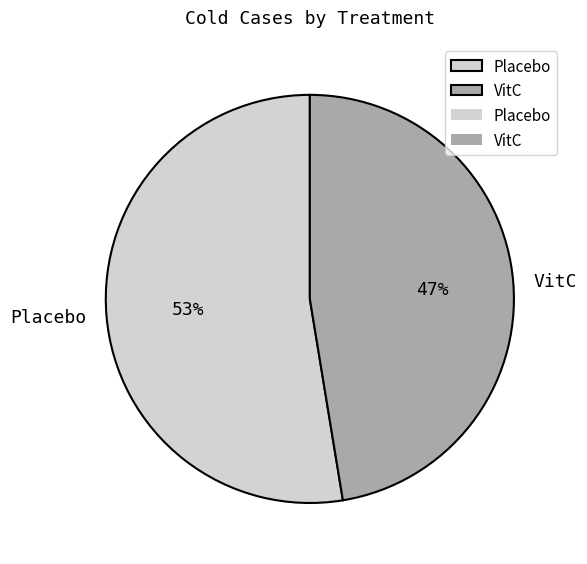

Between Placebo and VitC, which is larger?

Placebo